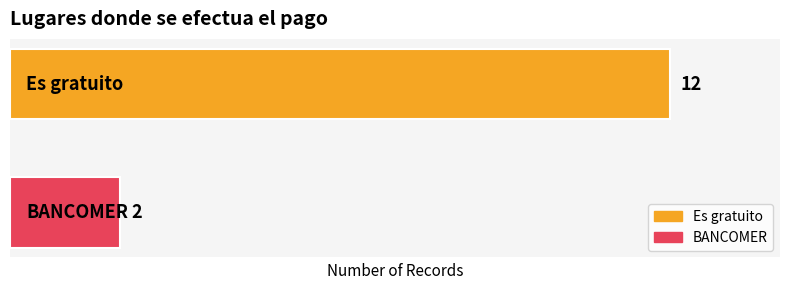

What is the maximum value shown in the chart?

12